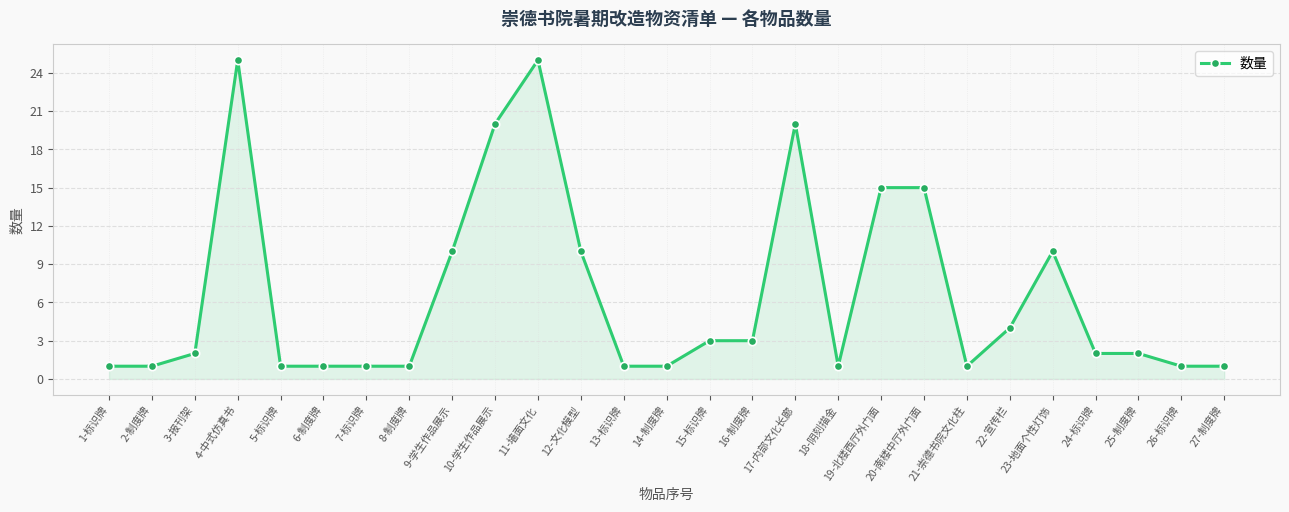

True or false: there are more than 1 points higher than both neighbors.

True